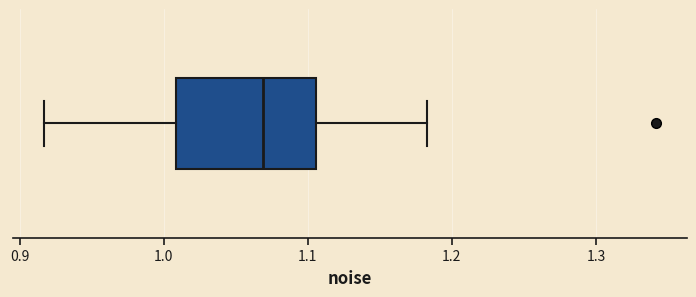

Transcribe this box plot: give where the median line is, the range the box spans, and where the two whiskers end, as read against the x-axis. The values are not printed on the chart, so give them approximately, as read against the axis.

median 1.07, box 1.01 to 1.11, whiskers 0.92 to 1.18